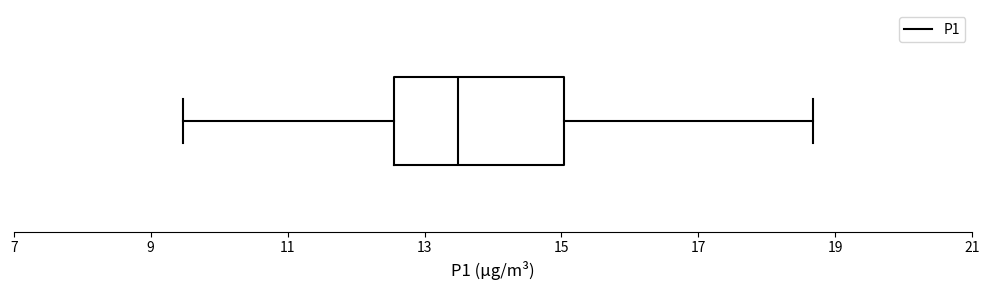

Transcribe this box plot: give where the median line is, the range the box spans, and where the two whiskers end, as read against the x-axis. The values are not printed on the chart, so give them approximately, as read against the axis.

median 13.4, box 12.6 to 15.0, whiskers 9.4 to 18.6